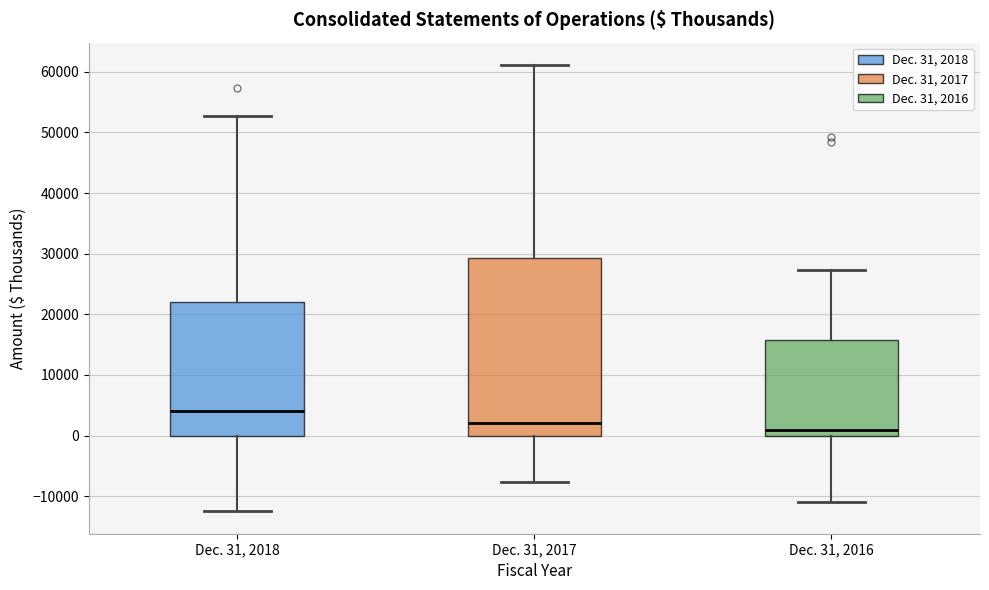

Reading left to right, transcribe this box plot: for each box, give where its median line is, the range the box spans, and where its two whiskers end, as read against the y-axis. The values are not printed on the chart, so give them approximately, as read against the axis.

Dec. 31, 2018: median 4000, box 0 to 22000, whiskers -12000 to 53000
Dec. 31, 2017: median 2000, box 0 to 29000, whiskers -8000 to 61000
Dec. 31, 2016: median 1000, box 0 to 16000, whiskers -11000 to 27000